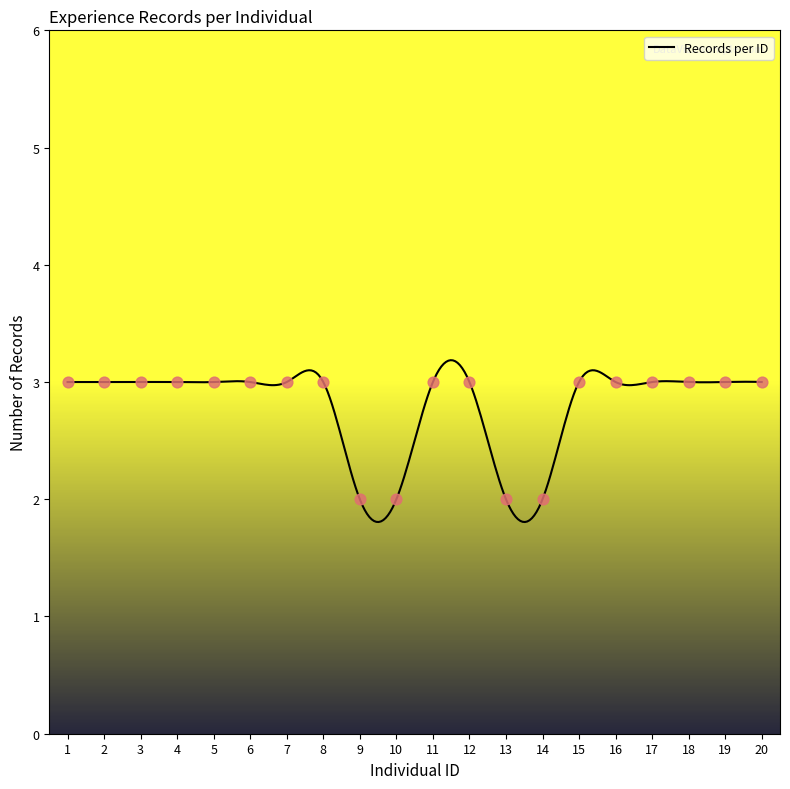

Approximately how many times larger is the value at 8 compared to 13?

1.5